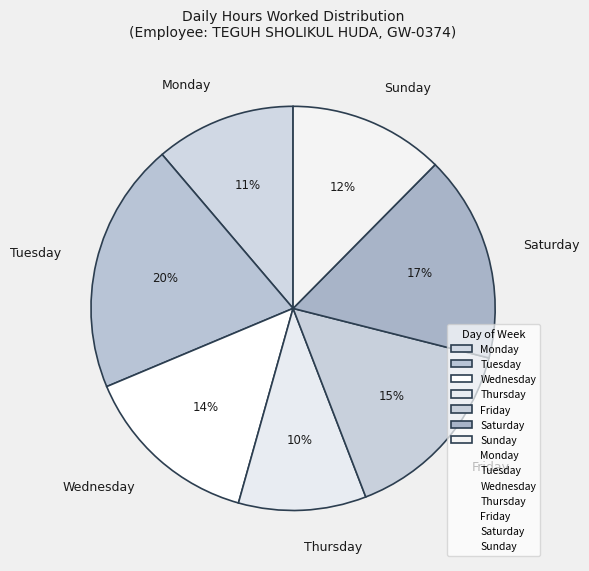

The Saturday slice represents 10% of the pie. True or false?

False